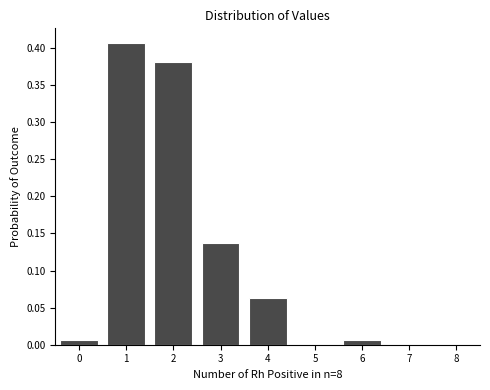

The value at 3 is 0.2. True or false?

False